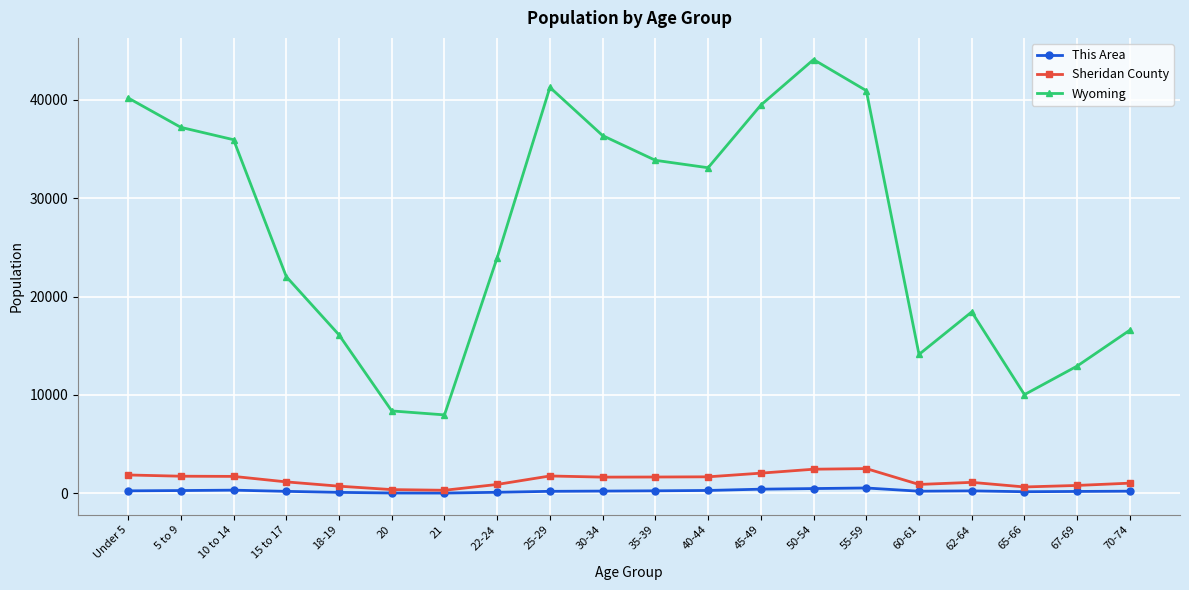

What position from the right is 22-24?

13